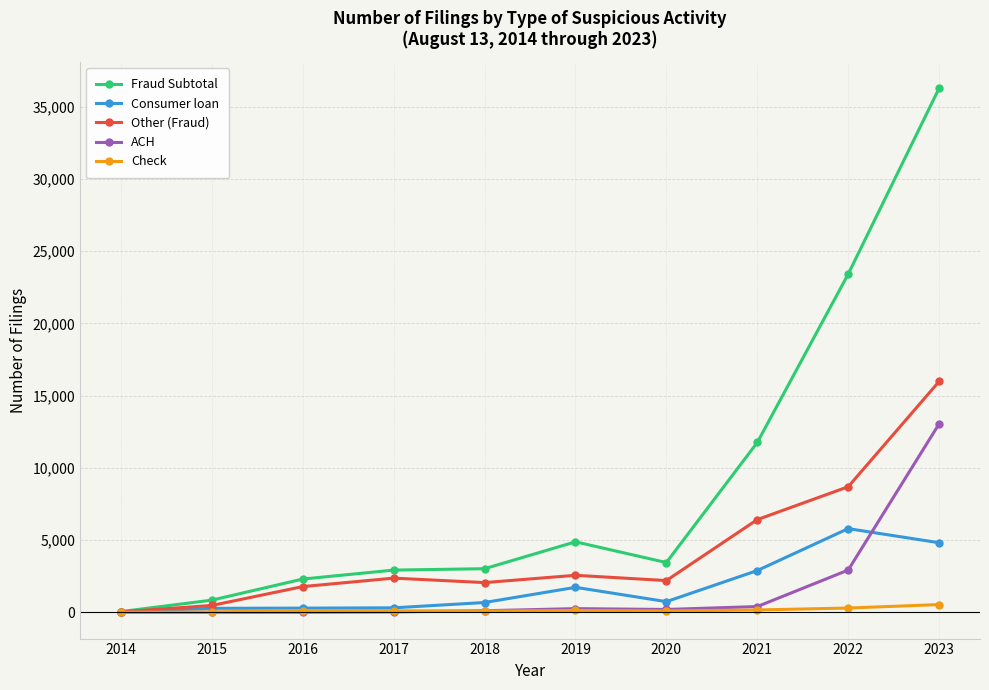

List the series in order of their peak value, lowest first.

Check, Consumer loan, ACH, Other (Fraud), Fraud Subtotal